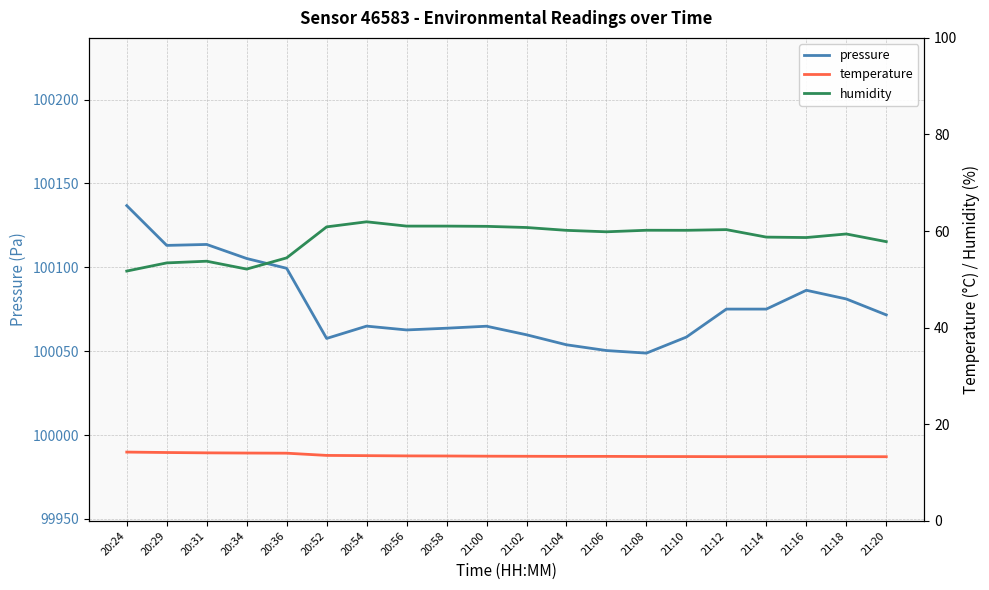

How many values in the humidity series are below 60?

10